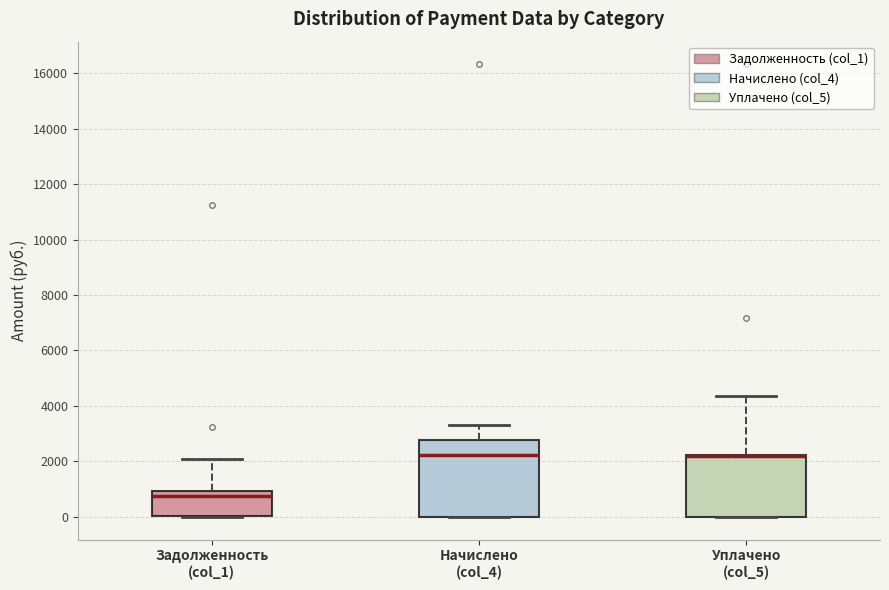

Reading left to right, read every box against the y-axis: the position of its median line, the range the box covers, and the ends of its whiskers. The values are not printed on the chart, so give them approximately, as read against the axis.

Задолженность (col_1): median 800, box 0 to 1000, whiskers 0 to 2200
Начислено (col_4): median 2200, box 0 to 2800, whiskers 0 to 3400
Уплачено (col_5): median 2200 (drawn on the box's upper edge), box 0 to 2200, whiskers 0 to 4400